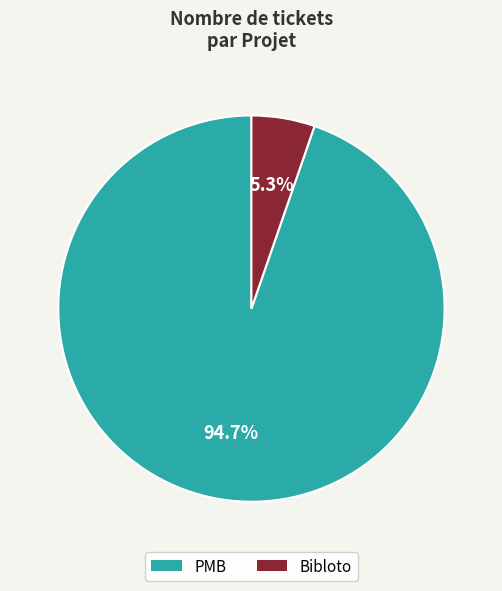

What is the ratio of the value at Bibloto to the value at PMB?

0.1